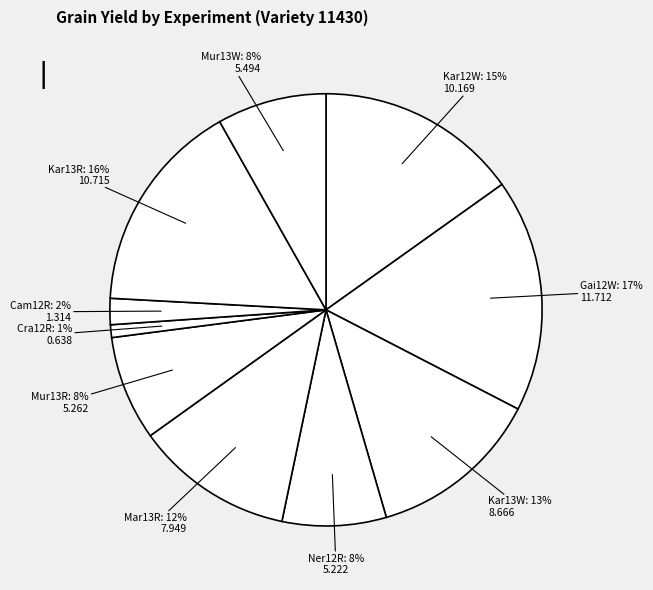

How many segments does this pie chart have?

10